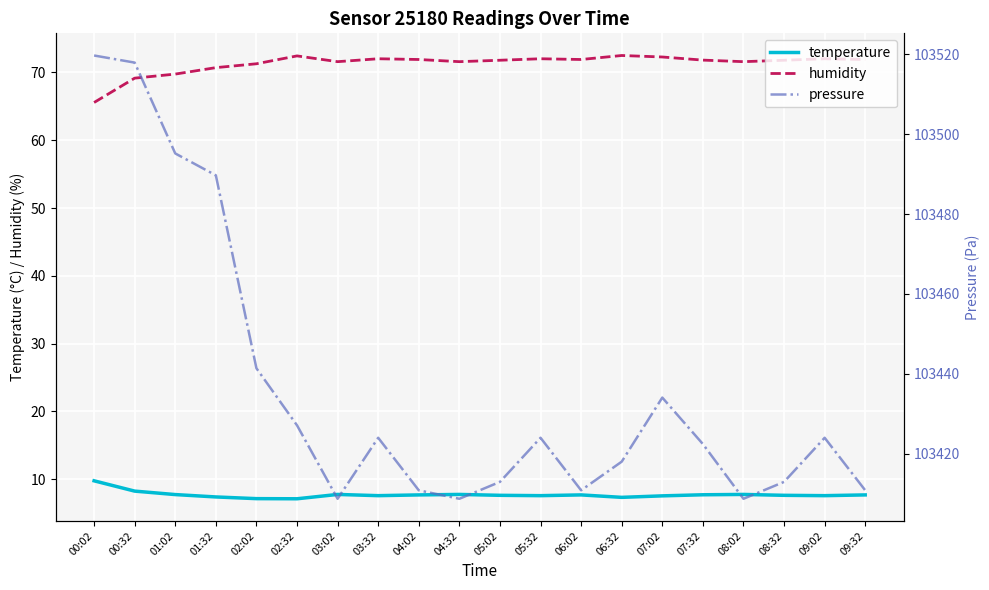

Is it true that temperature equals 7.8 at 04:32?

True